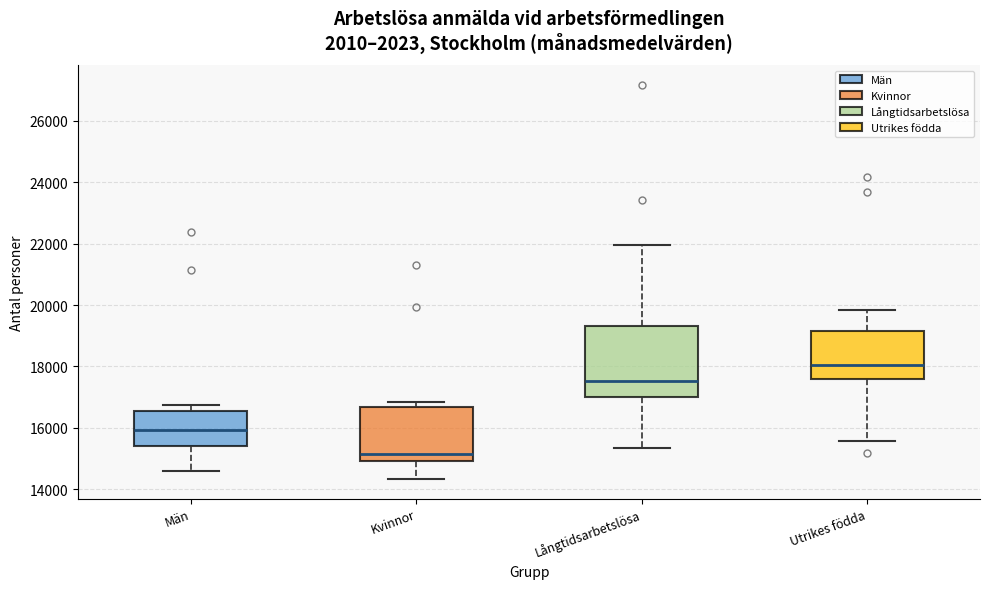

Comparing the boxes themselves (not the whiskers), which one is the tallest?

Långtidsarbetslösa